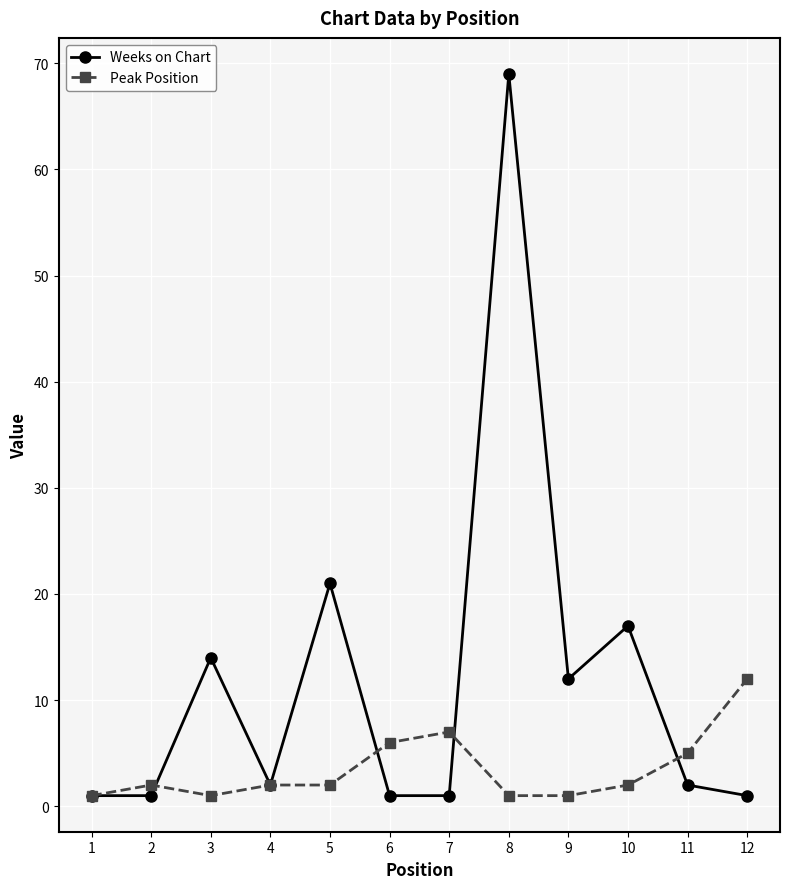

Which series changed the most between 2 and 9?

Weeks on Chart